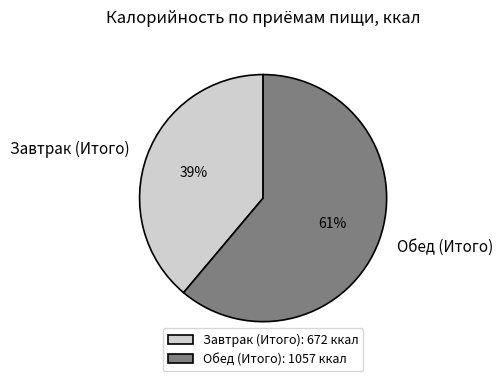

To the nearest percent, what percentage of the pie is Завтрак (Итого)?

39%